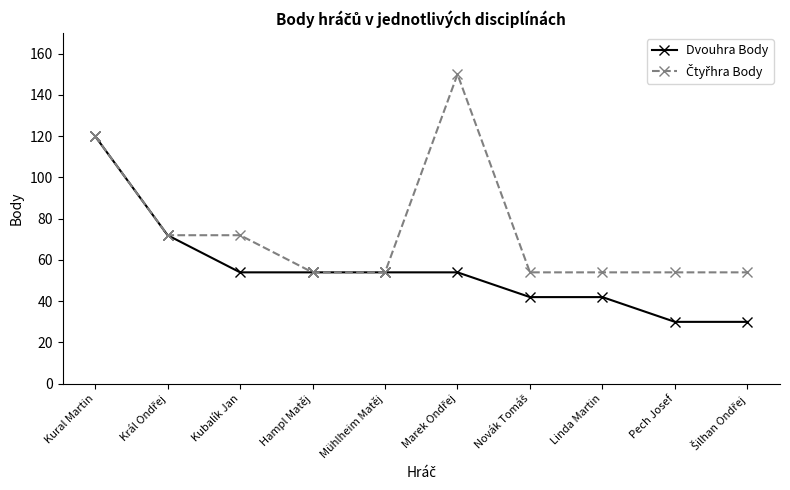

What is the maximum value for Dvouhra Body?

120